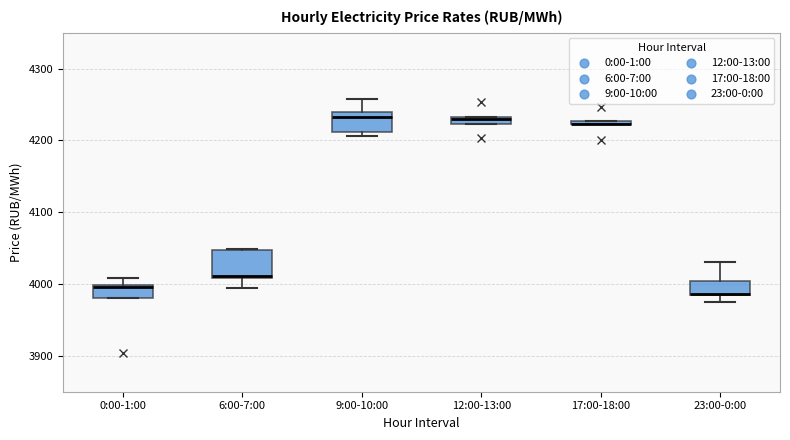

Which box is the tallest, from its lower edge to its upper edge?

6:00-7:00